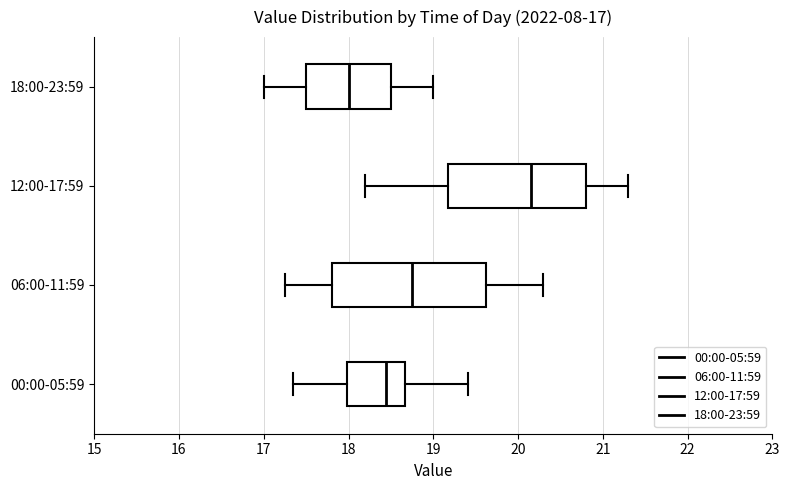

Which box has the furthest to the right median line?

12:00-17:59